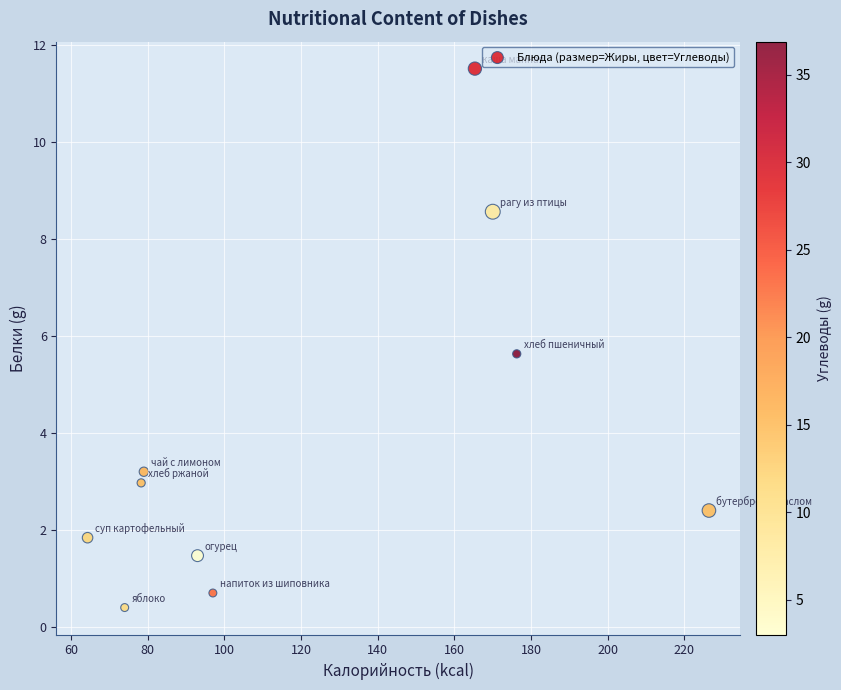

What Y value in the scatter plot is closest to 5?

5.6